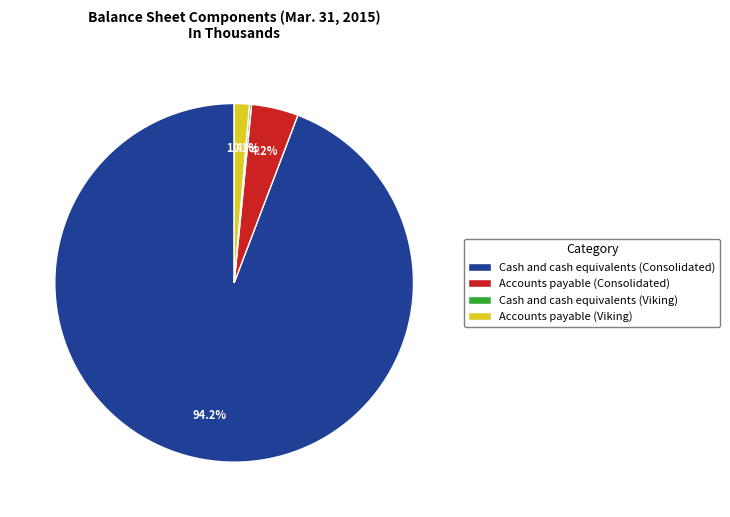

Is the sum of Accounts payable (Viking) and Cash and cash equivalents (Consolidated) greater than half?

Yes